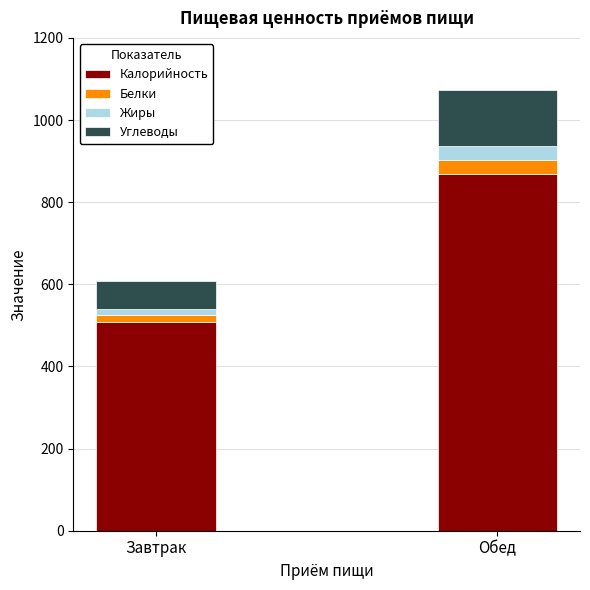

Reading right to left, what are the values for Калорийность?

868	508